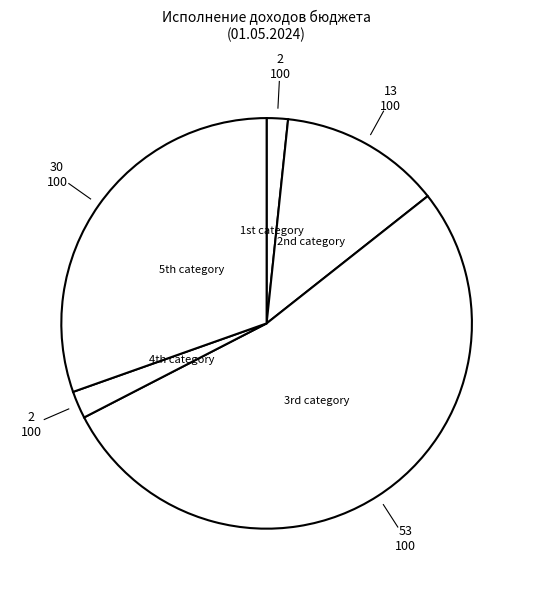

Is there a majority slice in this chart?

Yes